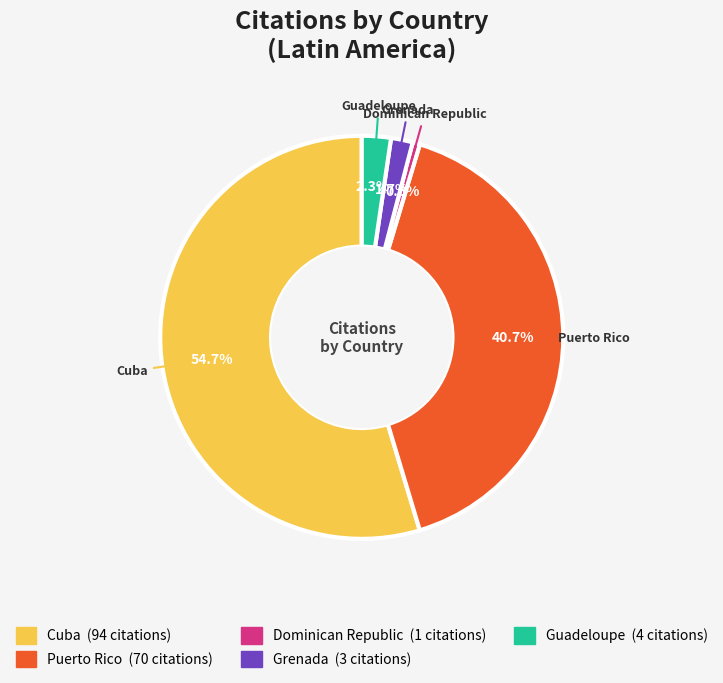

How many segments does this pie chart have?

5